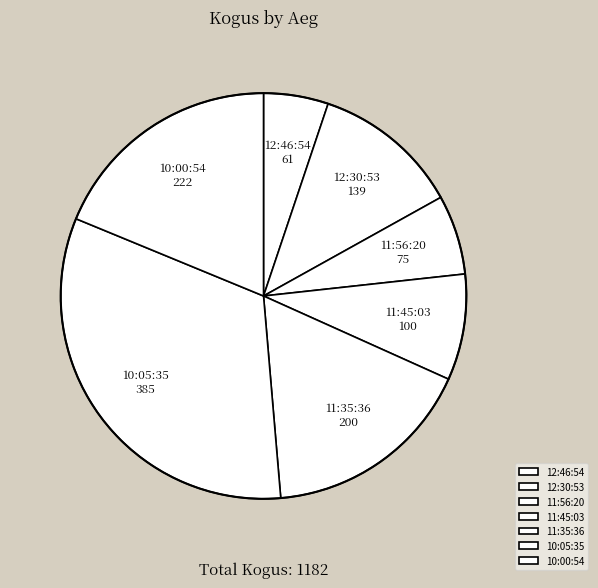

Which slice is the smallest?

12:46:54